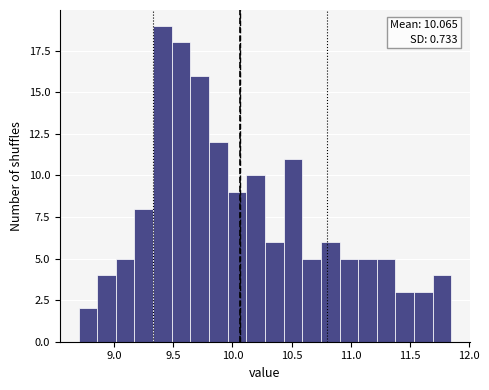

Read against the x-axis, roughly where is the centre of the tallest bar?

9.40